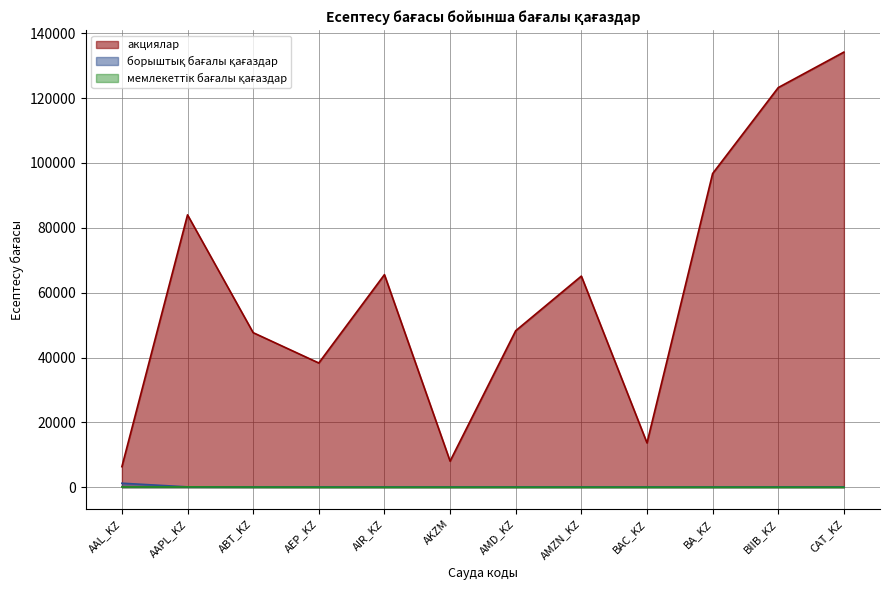

What is the difference between the maximum and second lowest values in the борыштық бағалы қағаздар series?

1140.7